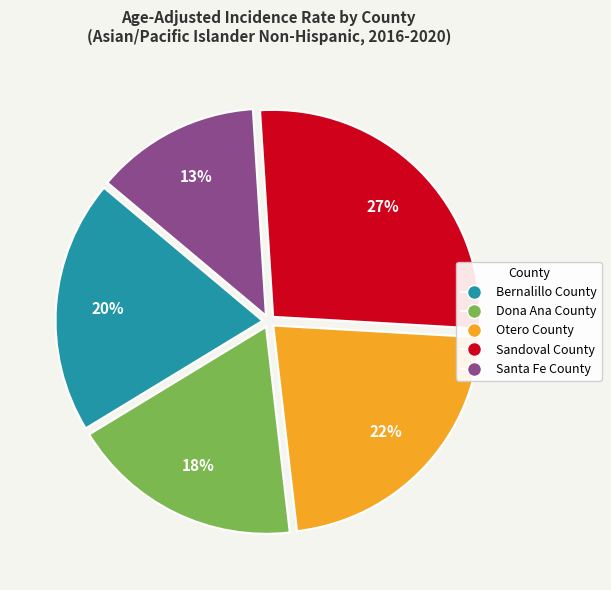

To the nearest percent, what is the combined percentage of Dona Ana County and Bernalillo County?

38%